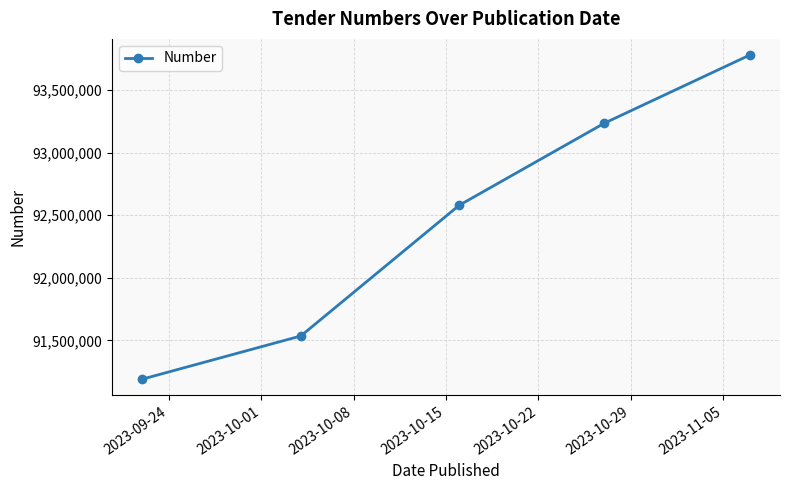

What is the greatest value displayed?

93780873